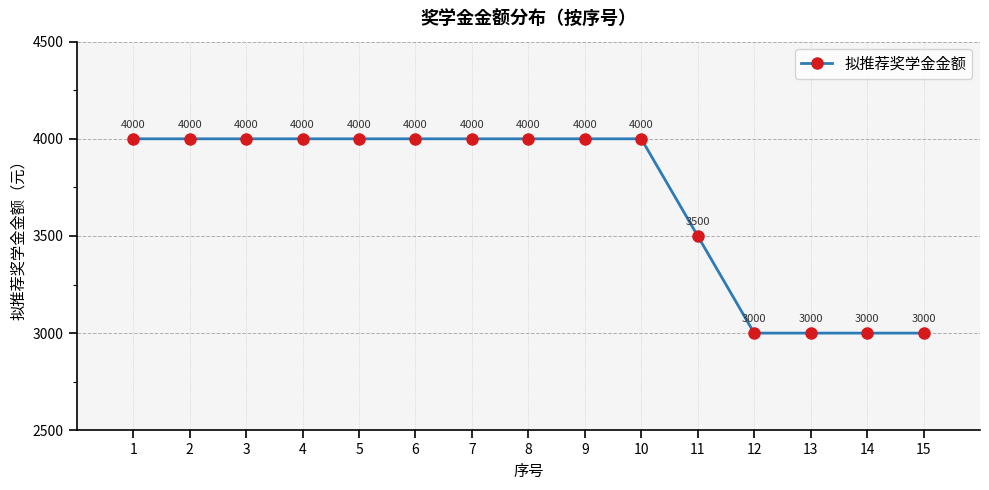

Reading left to right, transcribe all the data shown in this chart.

1=4000	2=4000	3=4000	4=4000	5=4000	6=4000	7=4000	8=4000	9=4000	10=4000	11=3500	12=3000	13=3000	14=3000	15=3000